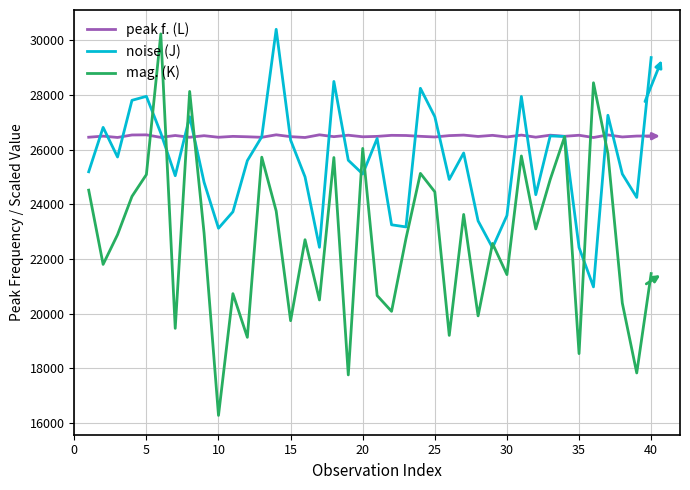

What is the minimum value shown in the chart?

16282.6